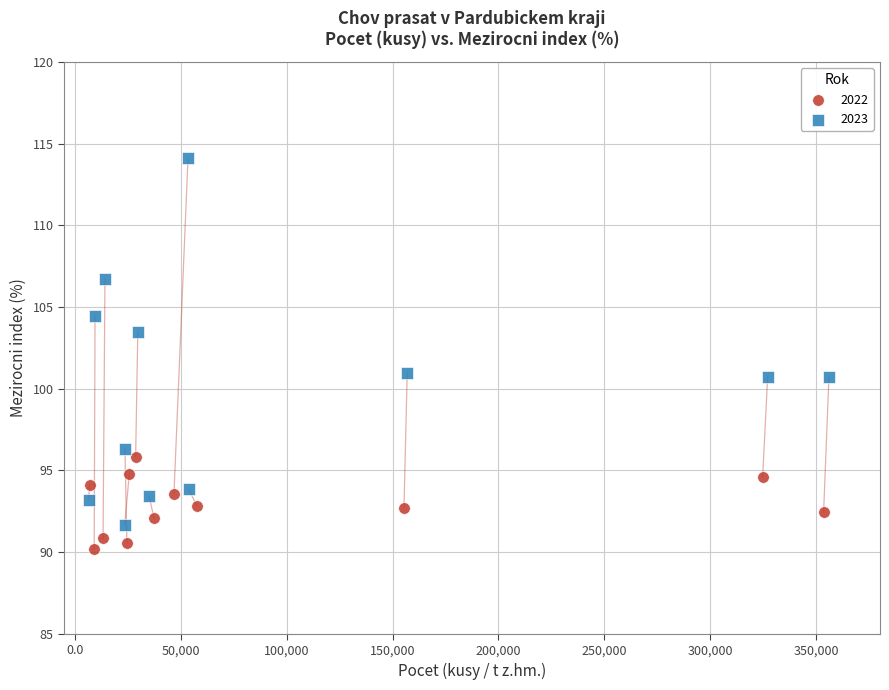

Which series has the widest spread of Y values?

2023